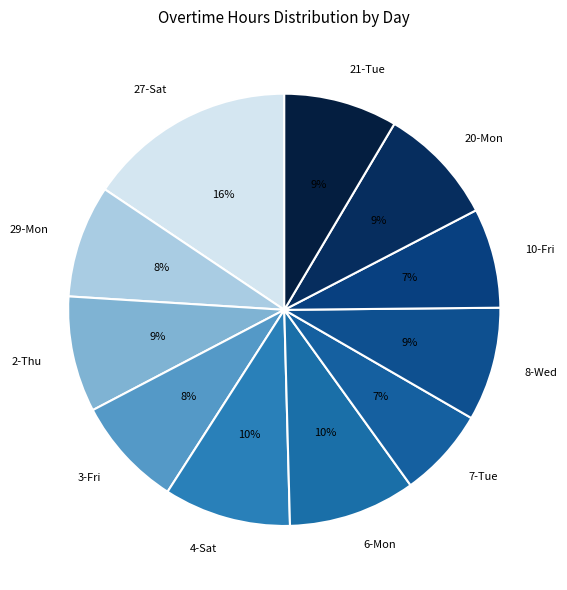

Is it true that 6-Mon is 10% of the pie?

True